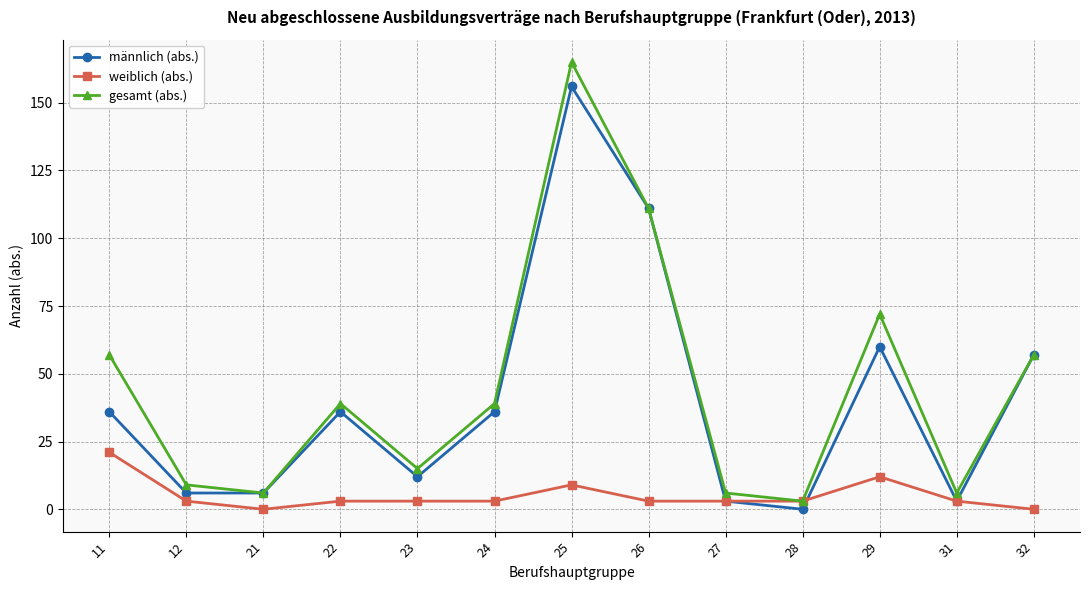

Between 23 and 25, which series saw the biggest shift?

gesamt (abs.)